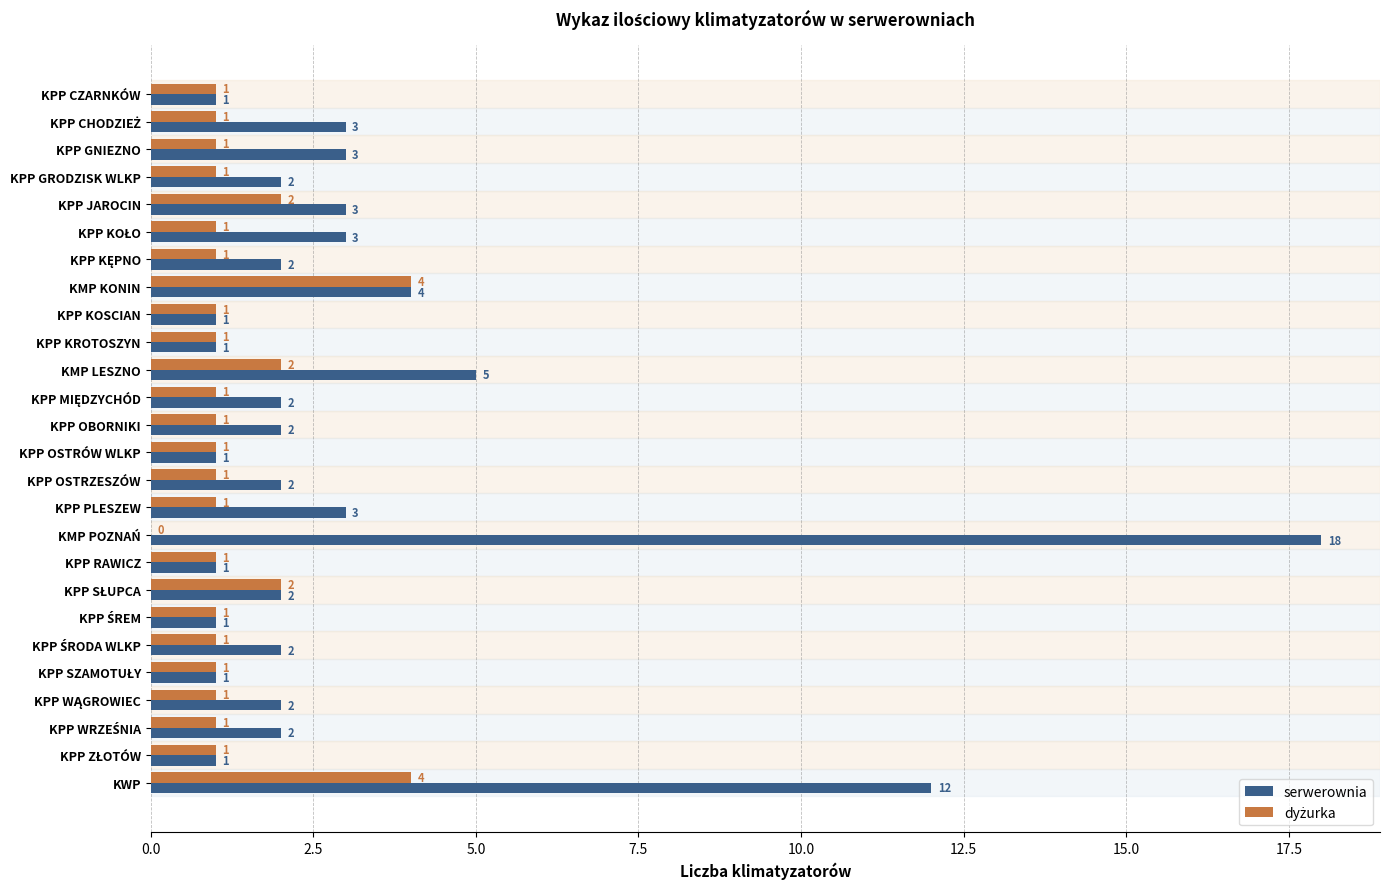

Which series has the largest total across all categories?

serwerownia